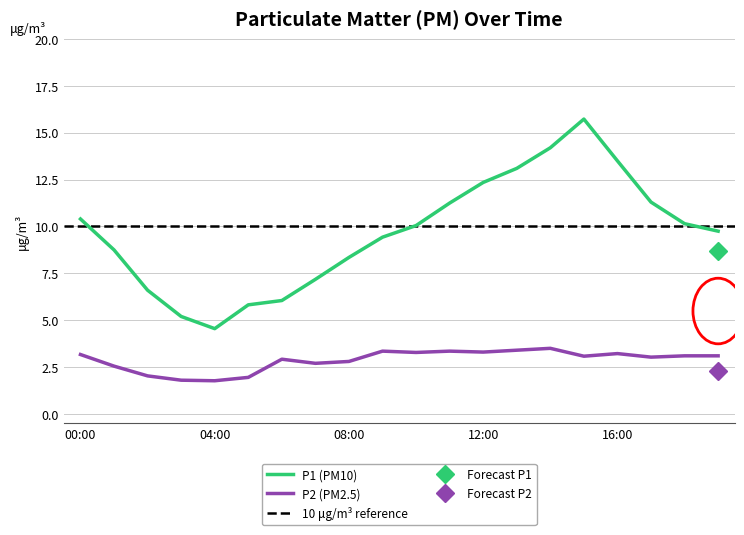

What is the total value across all series at 05:00?

7.8